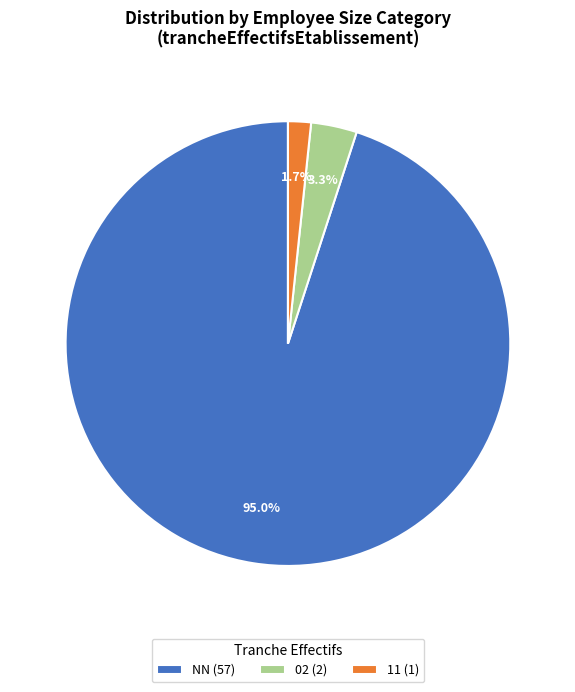

How many segments does this pie chart have?

3